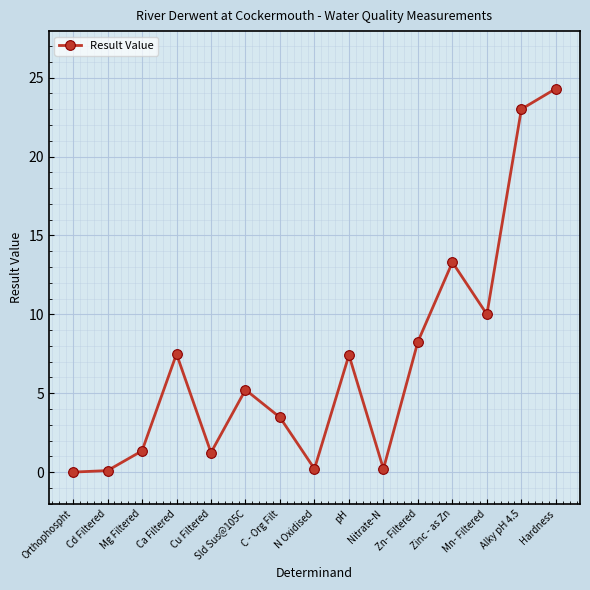

Where does the data first go above 5?

Ca Filtered